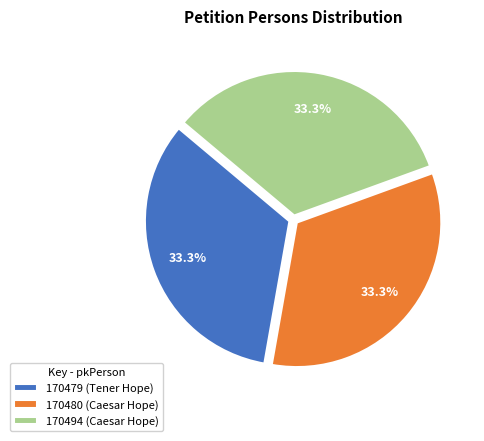

What is the ratio of the value at 170480 (Caesar Hope) to the value at 170494 (Caesar Hope)?

1.0